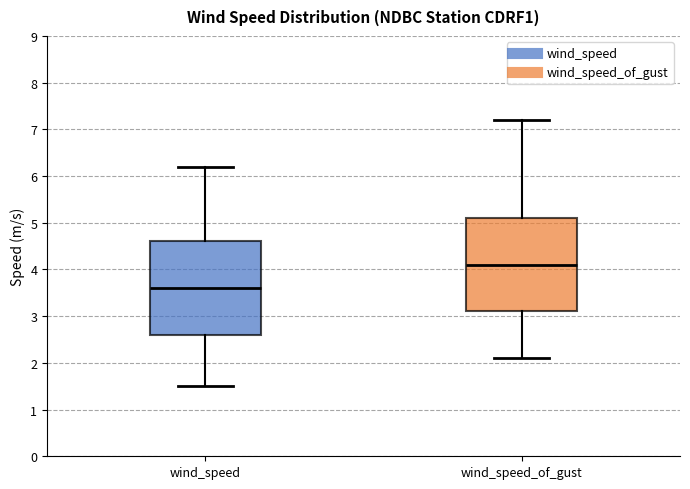

Where is the upper edge of the box for wind_speed_of_gust on the y-axis? The values are not printed on the chart, so give them approximately, as read against the axis.

5.1